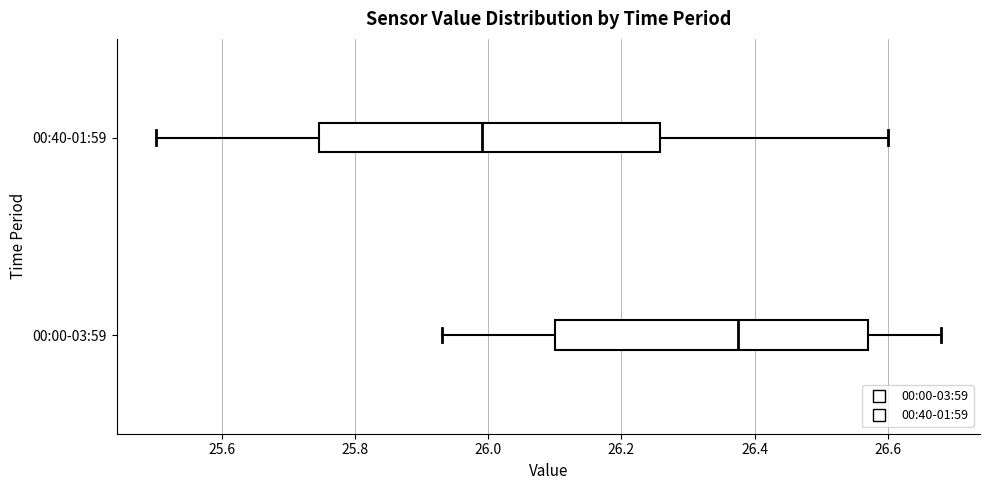

Where does the right whisker of the box for 00:00-03:59 end on the x-axis? The values are not printed on the chart, so give them approximately, as read against the axis.

26.68